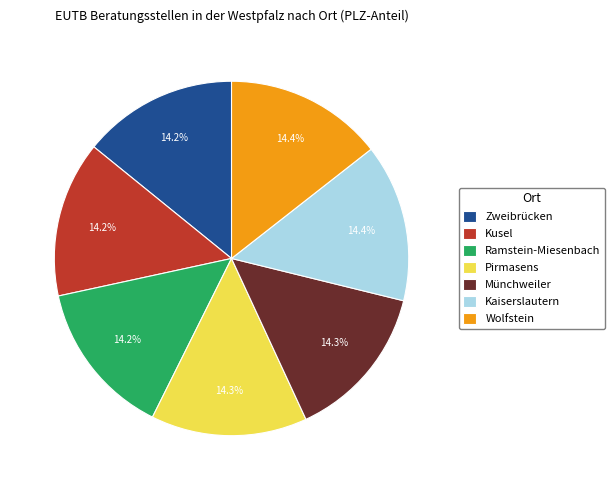

How many slices are in this pie chart?

7